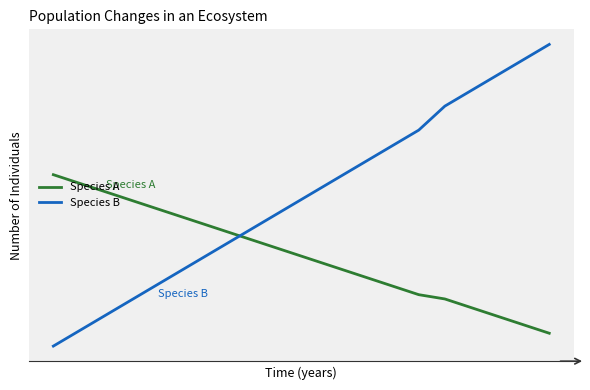

List the series in order of their overall mean, lowest first.

Species A, Species B